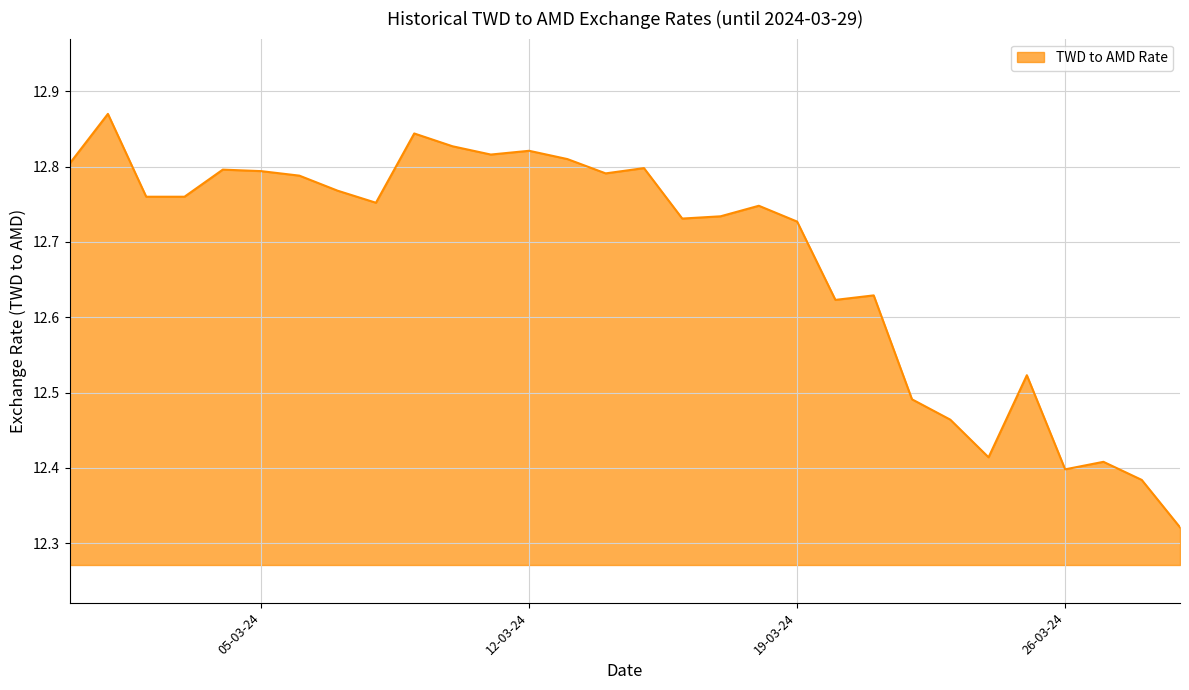

What is the difference between the maximum and minimum values?

0.5